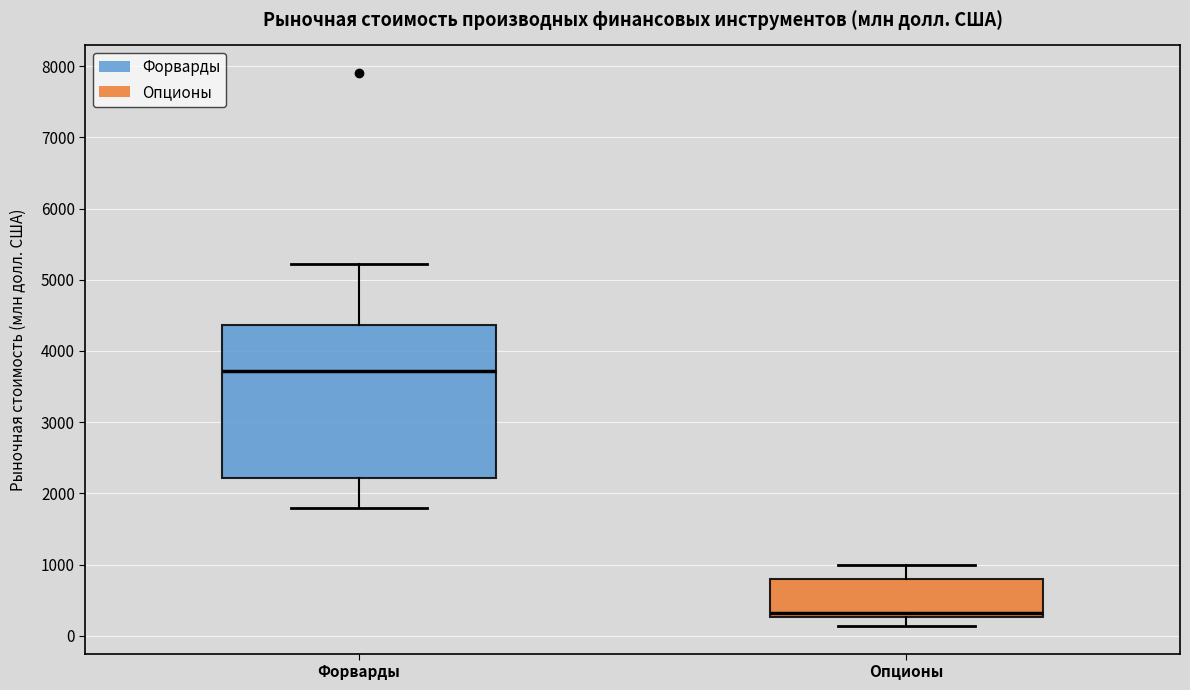

Reading left to right, read every box against the y-axis: the position of its median line, the range the box covers, and the ends of its whiskers. The values are not printed on the chart, so give them approximately, as read against the axis.

Форварды: median 3700, box 2200 to 4400, whiskers 1800 to 5200
Опционы: median 300 (just above the box's lower edge), box 300 to 800, whiskers 100 to 1000